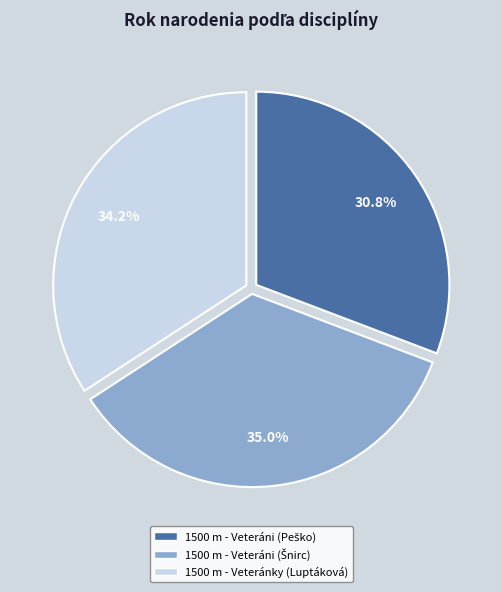

Does any single category account for the majority?

No